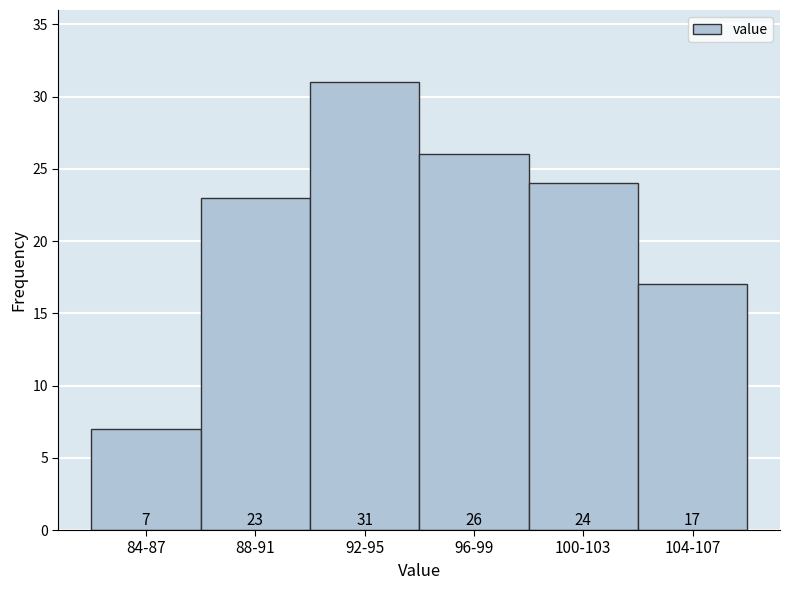

Reading left to right, what are all the values shown in this chart?

7	23	31	26	24	17